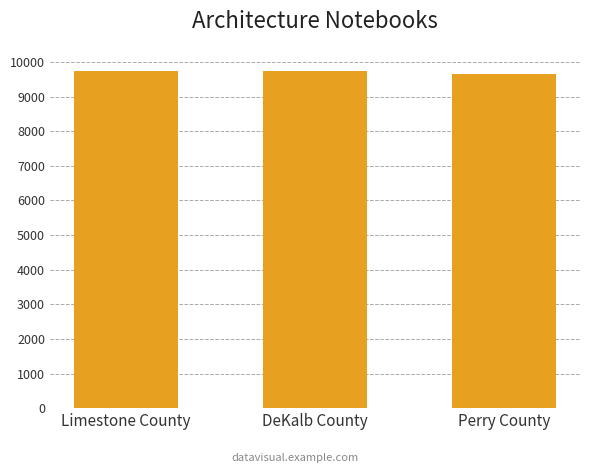

What is the sum of the values at Perry County and Limestone County?

19414